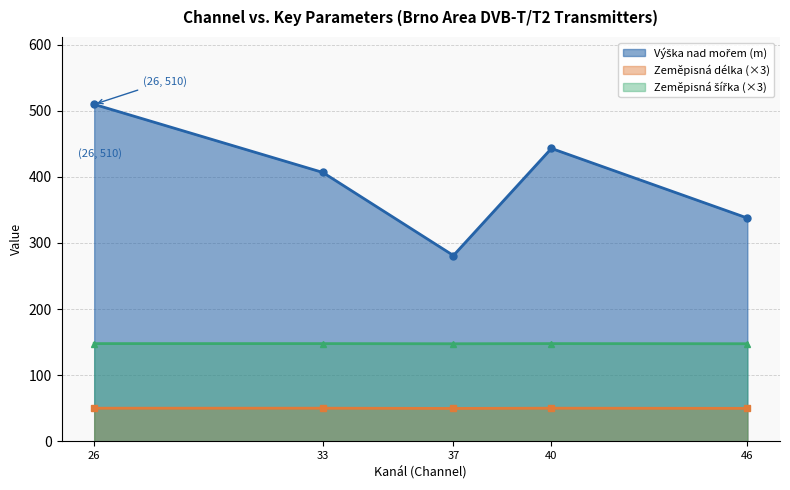

The value of Zeměpisná délka (×3) at 40 is 88.7. True or false?

False